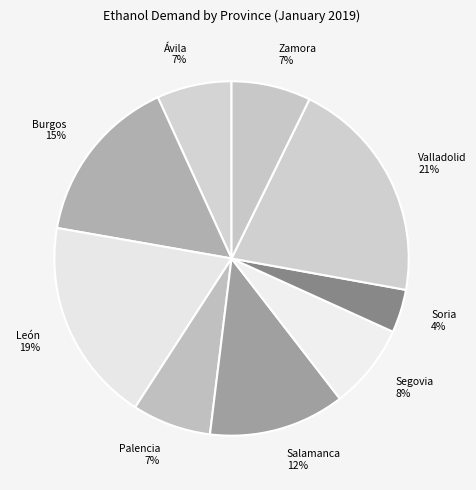

True or false: Salamanca accounts for 21% of the total.

False